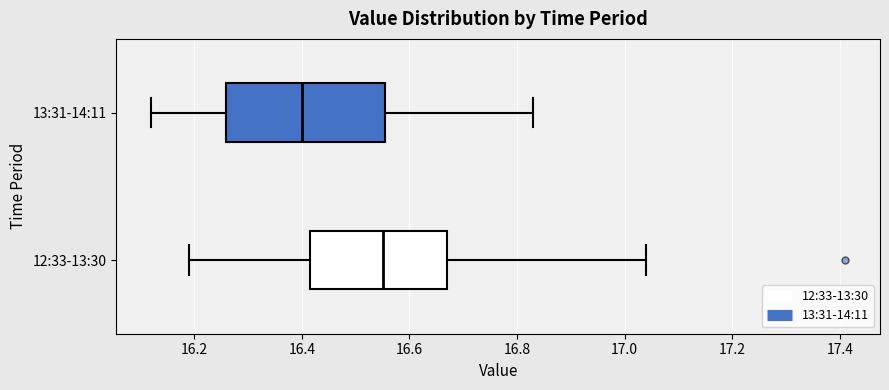

Where is the left edge of the box for 13:31-14:11 on the x-axis? The values are not printed on the chart, so give them approximately, as read against the axis.

16.26